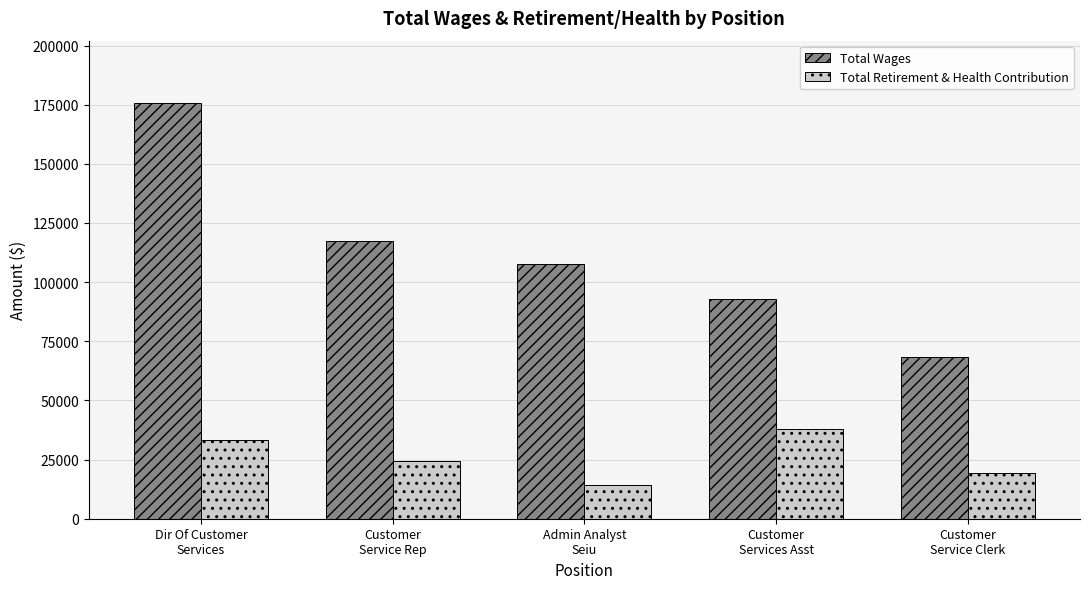

What is the difference between the maximum and second lowest values in the Total Wages series?

82646